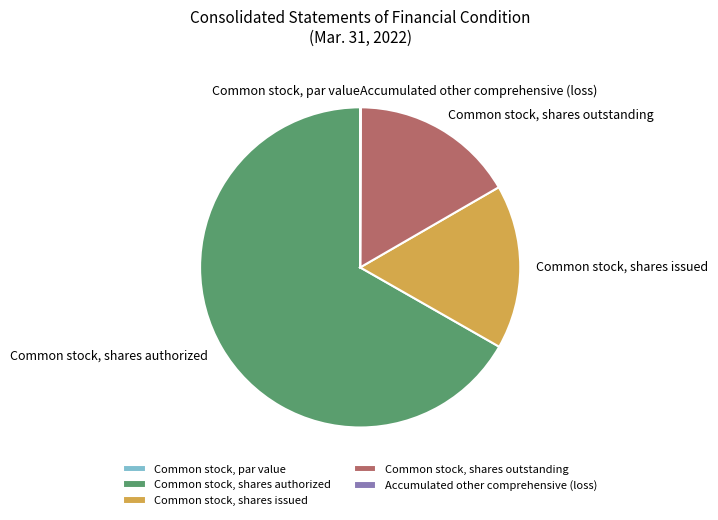

Is the sum of Common stock, shares issued and Common stock, shares outstanding greater than half?

No